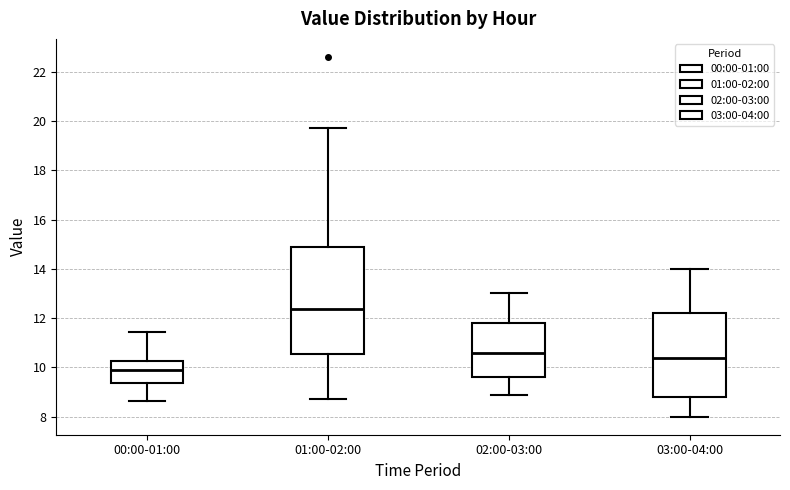

Reading left to right, transcribe this box plot: for each box, give where its median line is, the range the box spans, and where its two whiskers end, as read against the y-axis. The values are not printed on the chart, so give them approximately, as read against the axis.

00:00-01:00: median 10.0, box 9.4 to 10.2, whiskers 8.6 to 11.4
01:00-02:00: median 12.4, box 10.6 to 15.0, whiskers 8.8 to 19.8
02:00-03:00: median 10.6, box 9.6 to 11.8, whiskers 9.0 to 13.0
03:00-04:00: median 10.4, box 8.8 to 12.2, whiskers 8.0 to 14.0